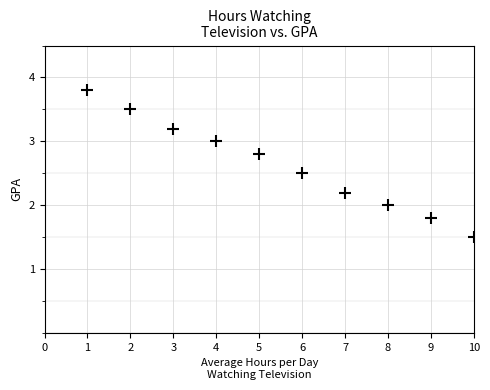

What is the range of Y values (max minus min)?

2.3